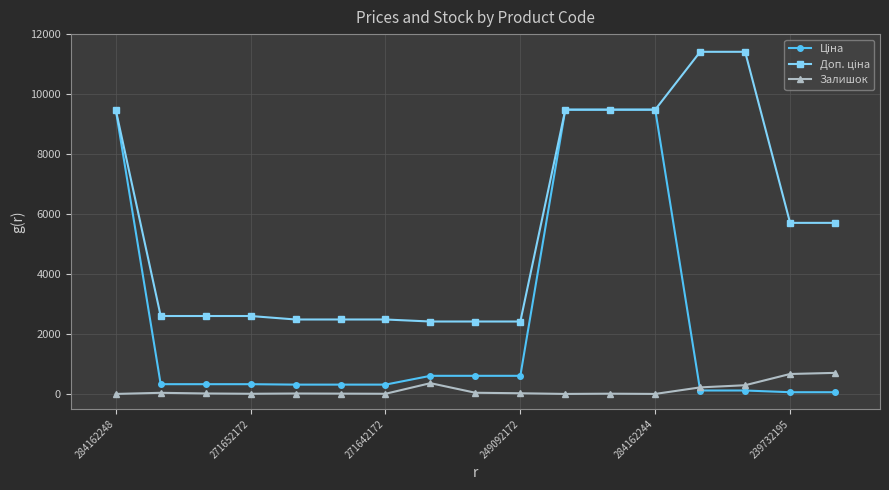

At how many categories does at least one series exceed 2140?

17